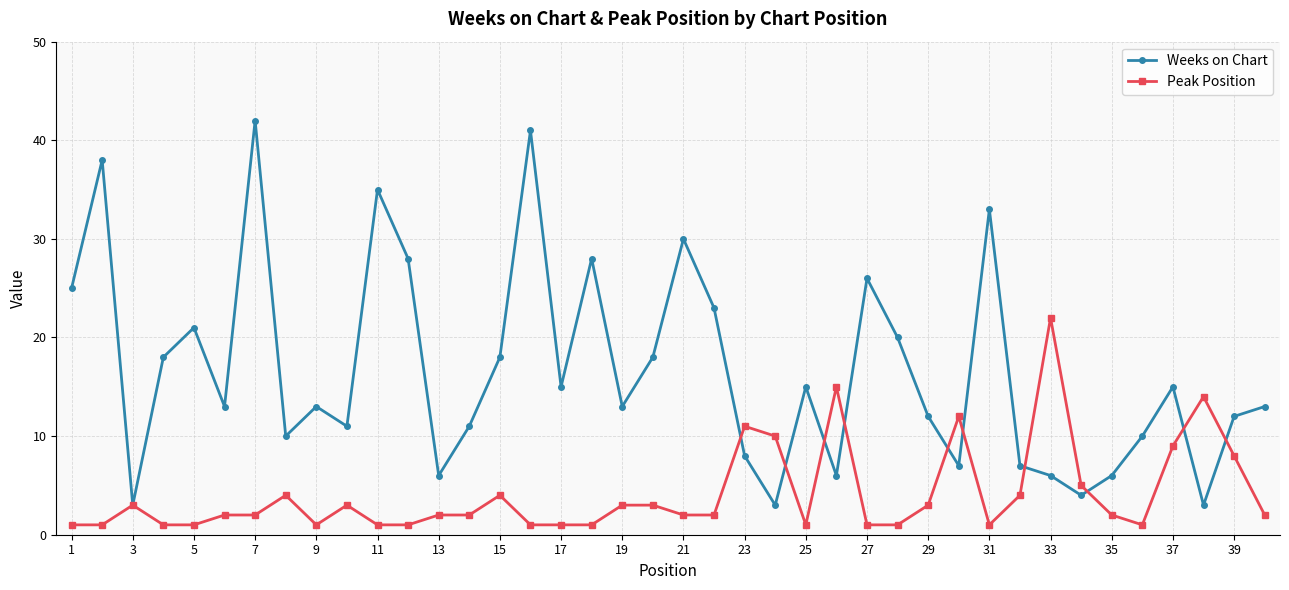

What is the maximum value shown in the chart?

42